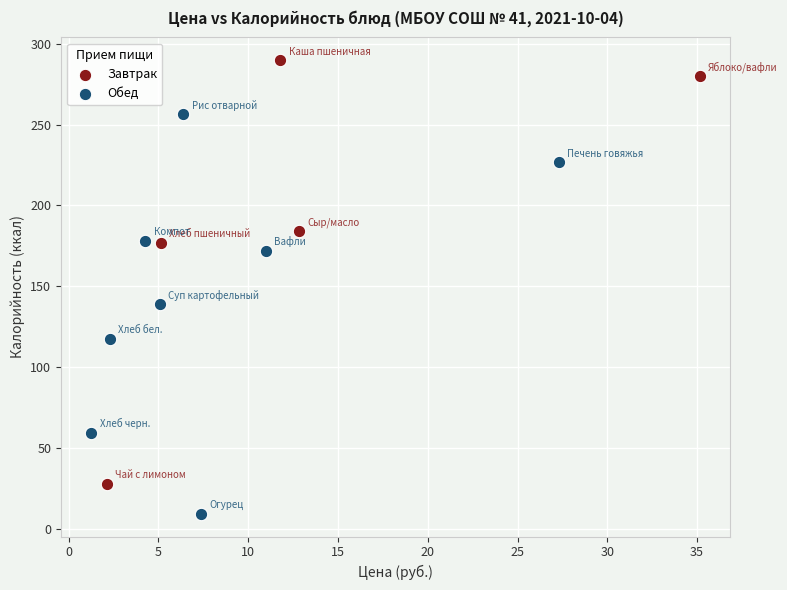

Which series reaches the minimum Y coordinate?

Обед